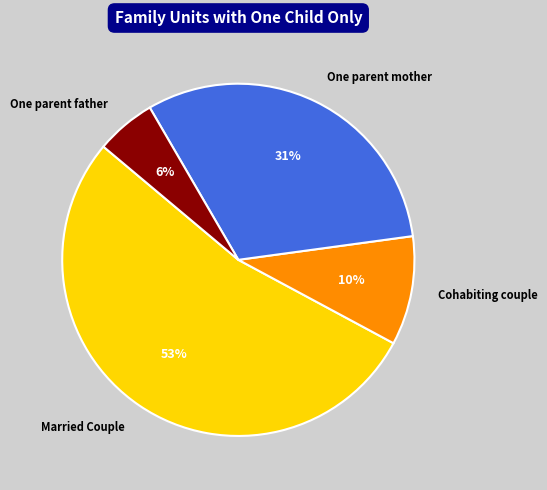

Which has a higher value, Married Couple or One parent mother?

Married Couple